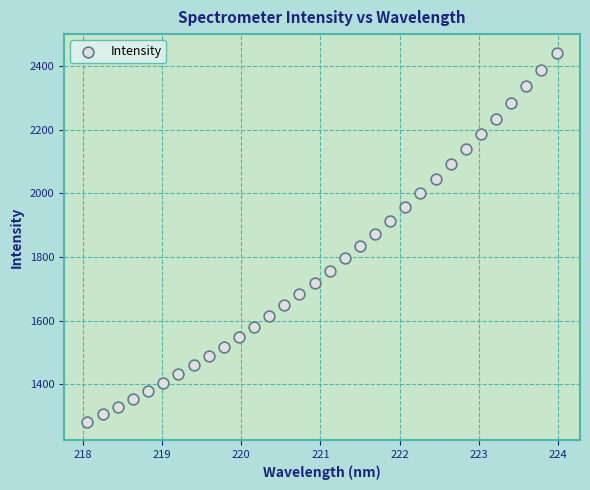

What is the range of Y values (max minus min)?

1159.8